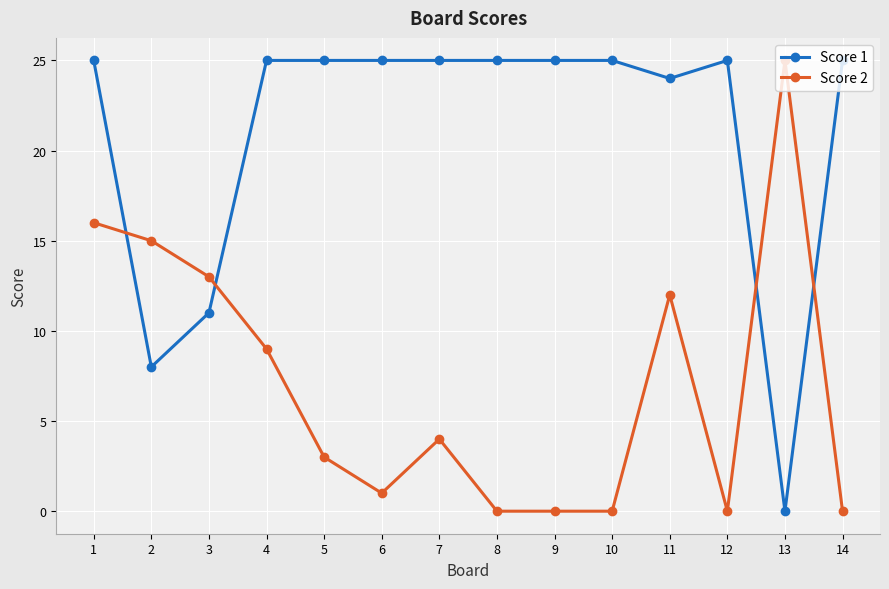

Reading left to right, extract all data points from this chart.

Score 1: 25	8	11	25	25	25	25	25	25	25	24	25	0	25
Score 2: 16	15	13	9	3	1	4	0	0	0	12	0	25	0